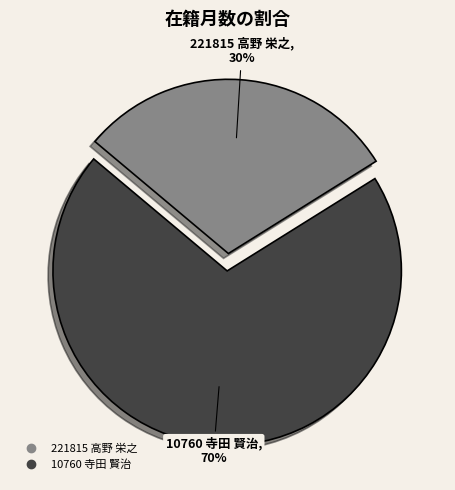

Does 221815 高野 栄之 represent more than half of the total?

No